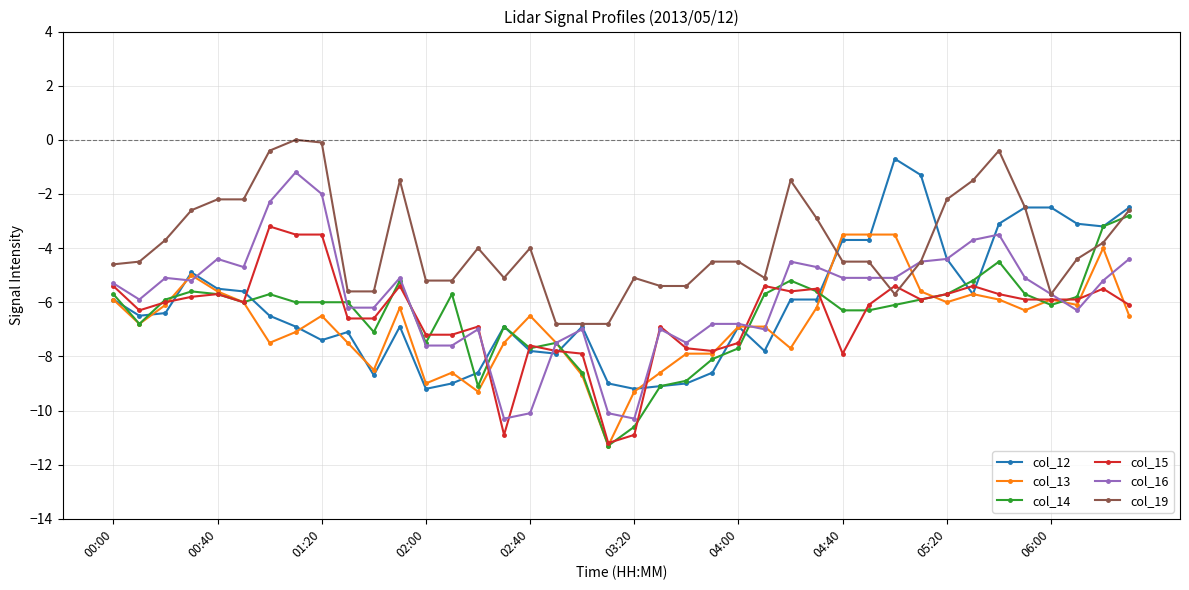

What is the value of the col_13 point at the 34th from the left?

-5.7